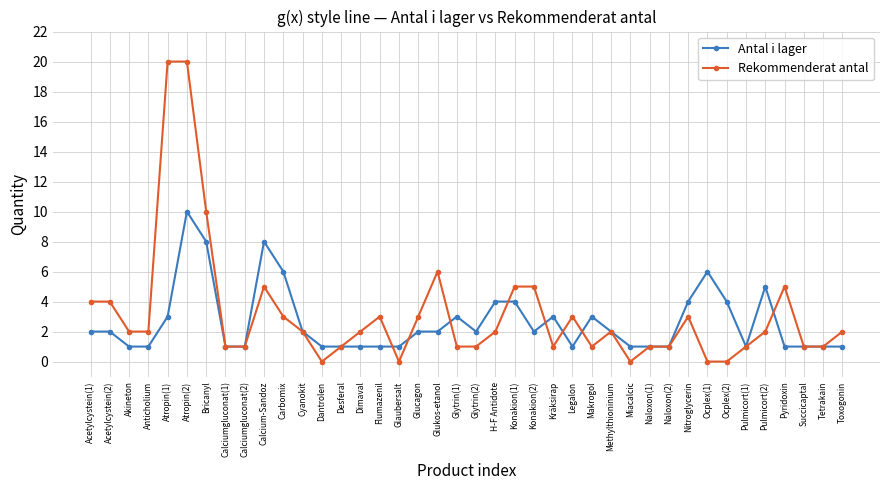

What are all the series names shown in the legend?

Antal i lager, Rekommenderat antal